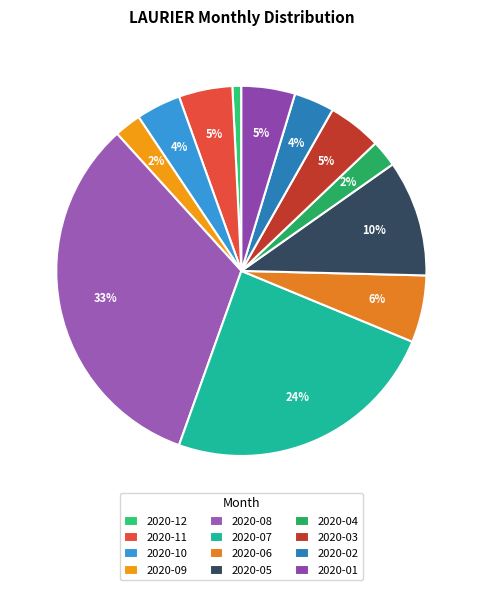

Do 2020-10 and 2020-06 together represent more than half of the pie?

No